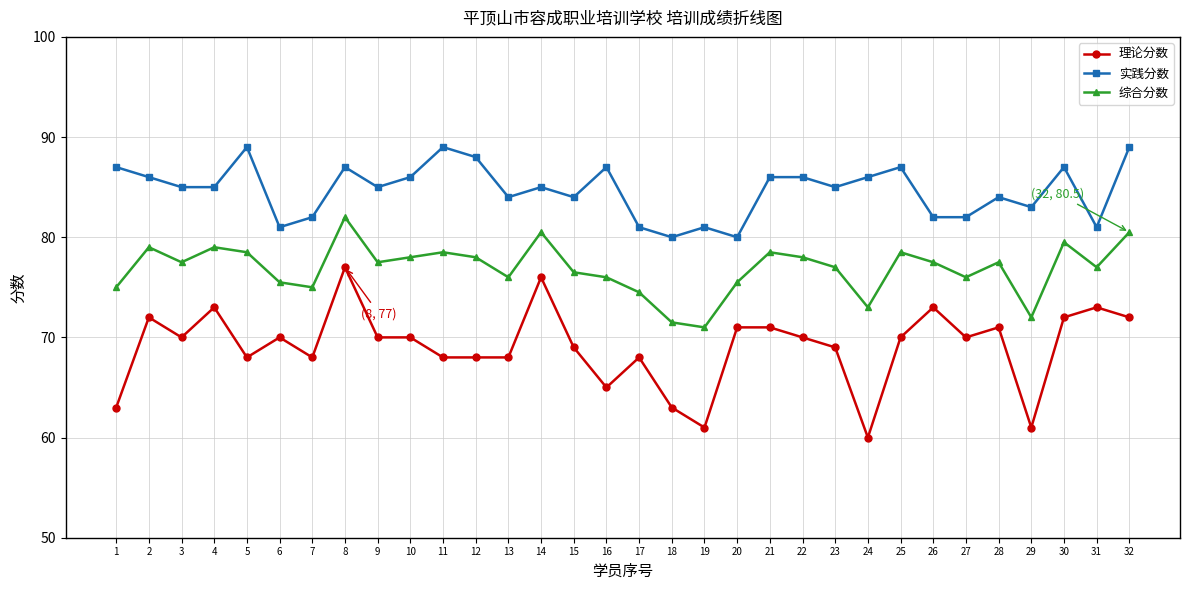

What is the total value across all series at 27?

228.0